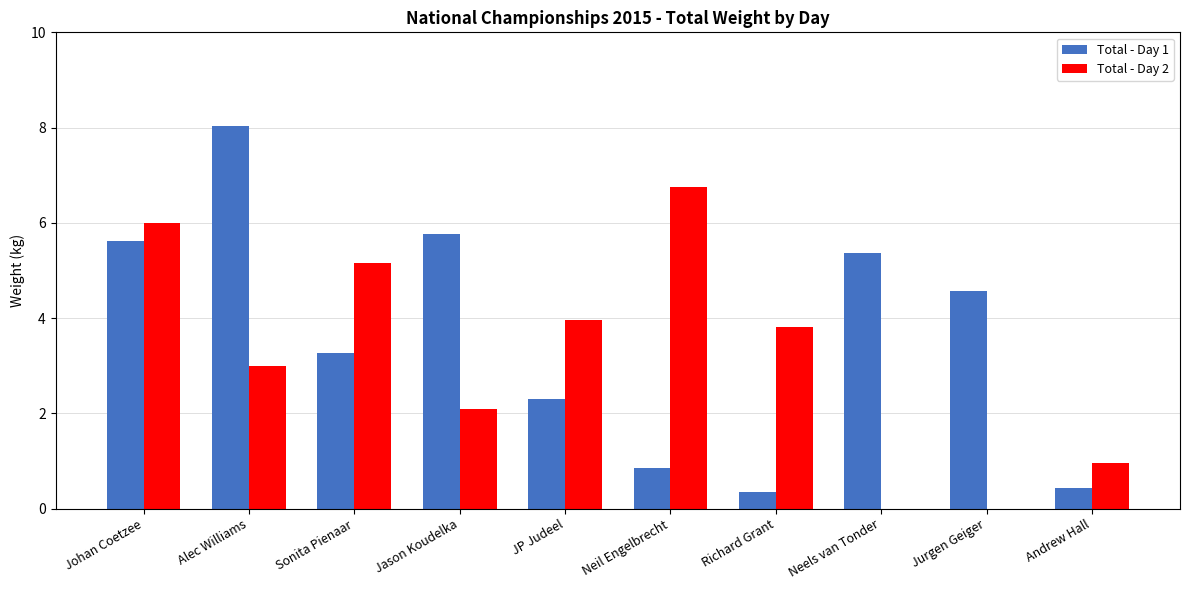

Which series has the largest range (max minus min)?

Total - Day 1